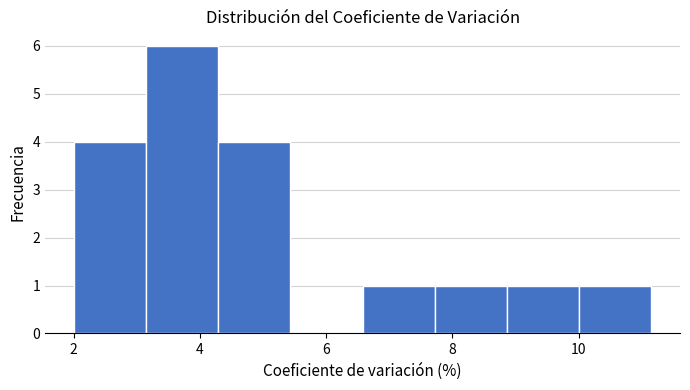

Which range on the x-axis has the tallest bar?

3.2 to 4.2